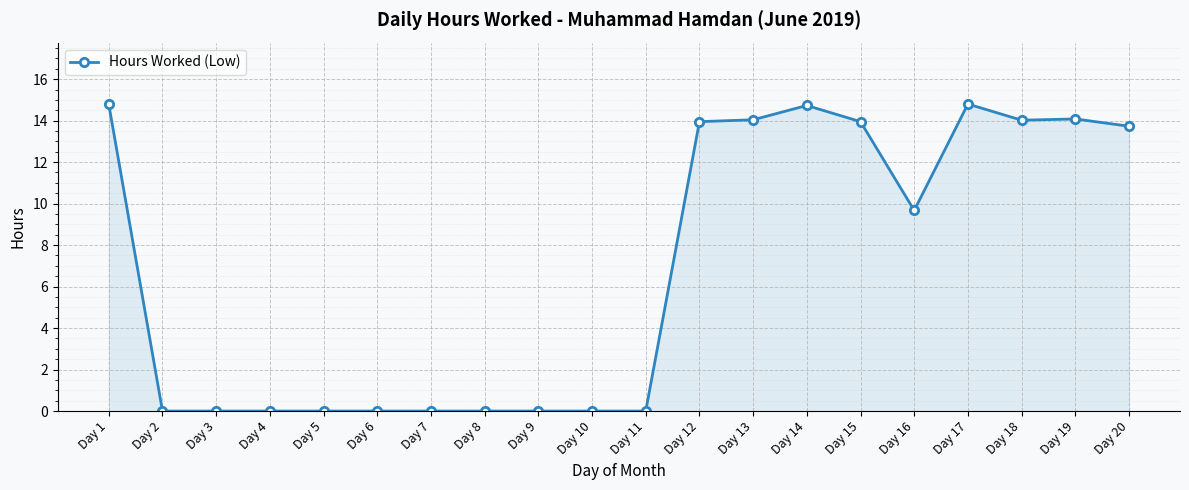

The value at Day 20 is 18.7. True or false?

False